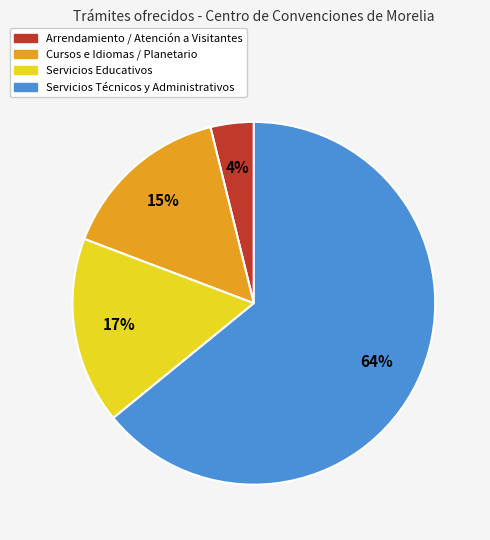

To the nearest percent, what is the difference between the largest and smallest slice percentages?

60%